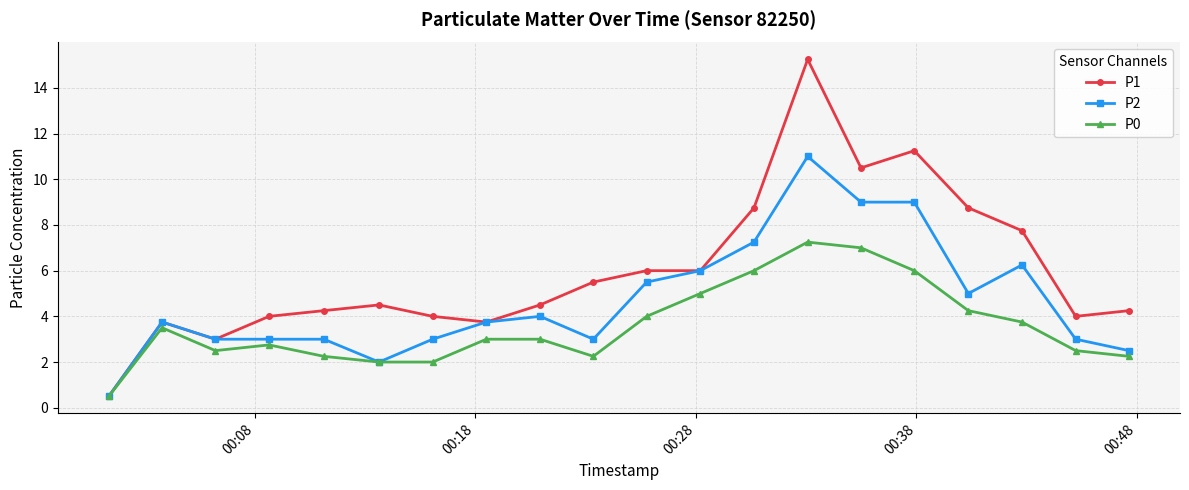

What is the minimum value for P1?

0.5